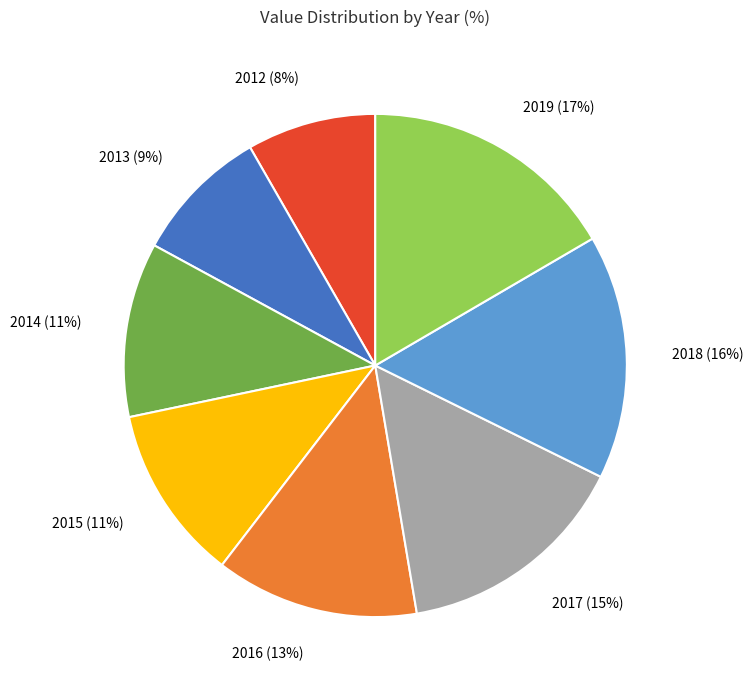

The 2012 slice represents 8% of the pie. True or false?

True